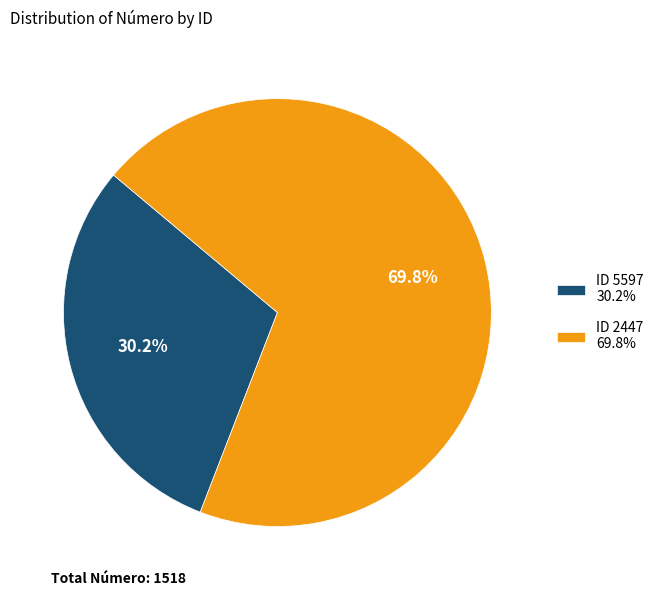

To the nearest percent, what is the average slice percentage?

50%